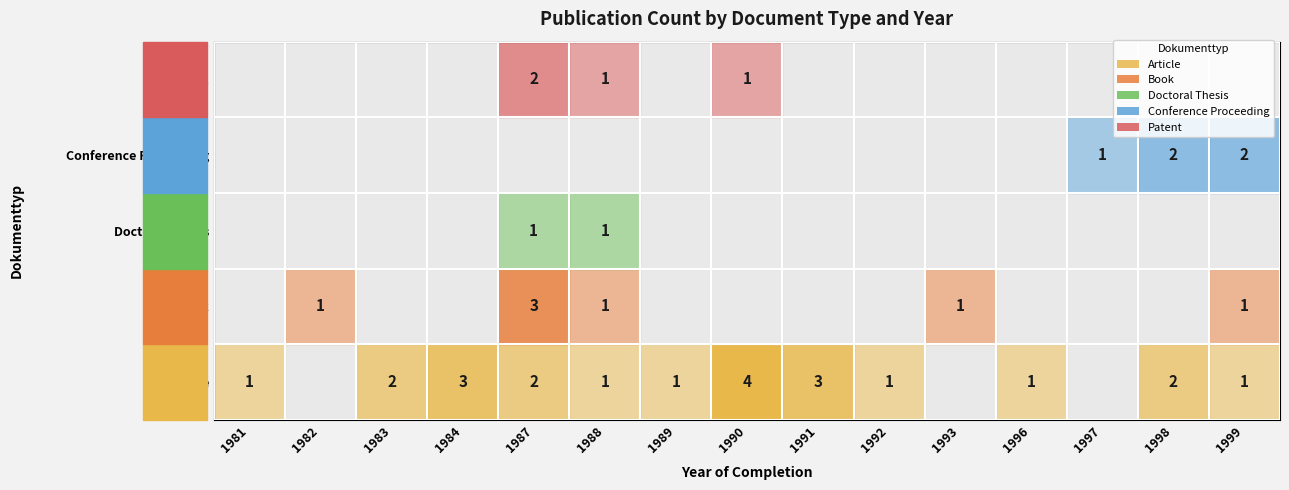

How many Article values are between 1 and 3?

11